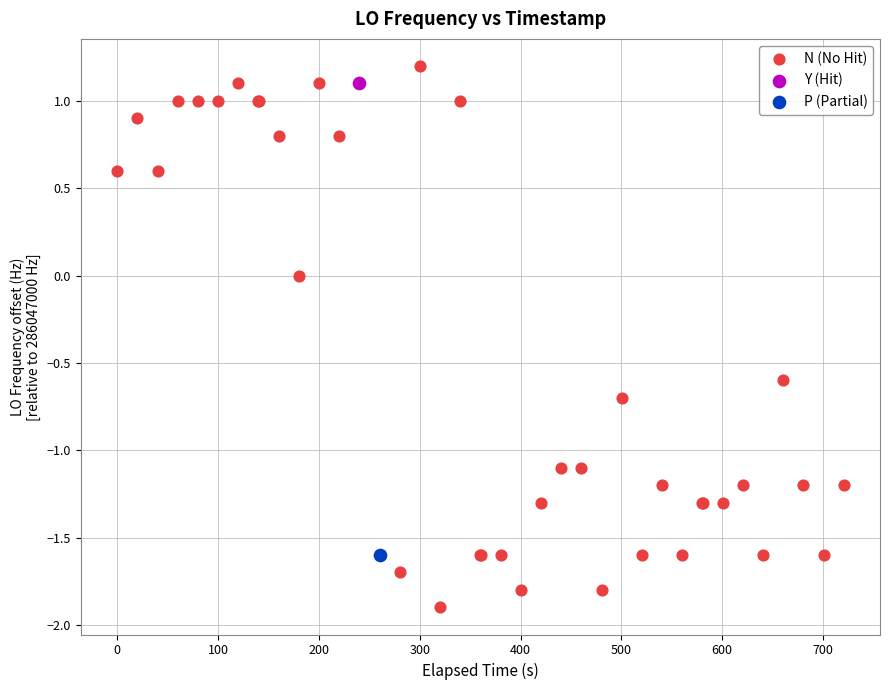

What are all the series names shown in the legend?

N (No Hit), Y (Hit), P (Partial)